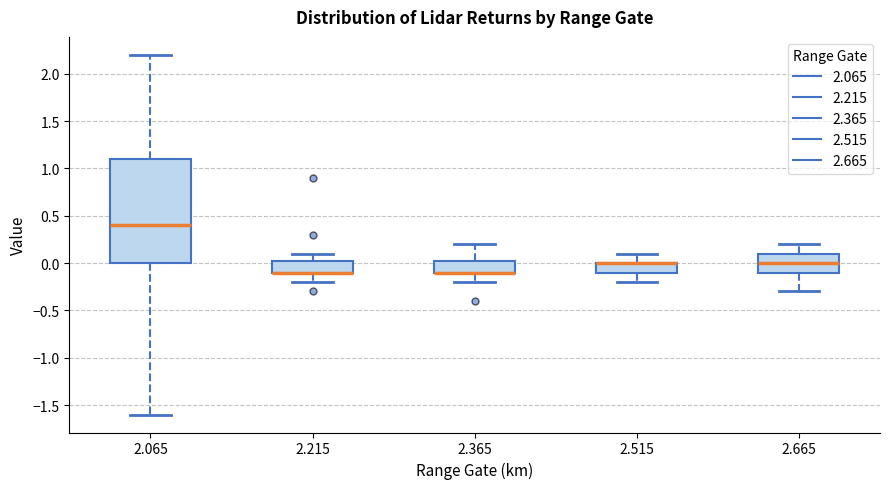

Reading left to right, read every box against the y-axis: the position of its median line, the range the box covers, and the ends of its whiskers. The values are not printed on the chart, so give them approximately, as read against the axis.

2.065: median 0.40, box 0.00 to 1.10, whiskers -1.60 to 2.20
2.215: median -0.10 (drawn on the box's lower edge), box -0.10 to 0.05, whiskers -0.20 to 0.10
2.365: median -0.10 (drawn on the box's lower edge), box -0.10 to 0.05, whiskers -0.20 to 0.20
2.515: median 0.00 (drawn on the box's upper edge), box -0.10 to 0.00, whiskers -0.20 to 0.10
2.665: median 0.00, box -0.10 to 0.10, whiskers -0.30 to 0.20